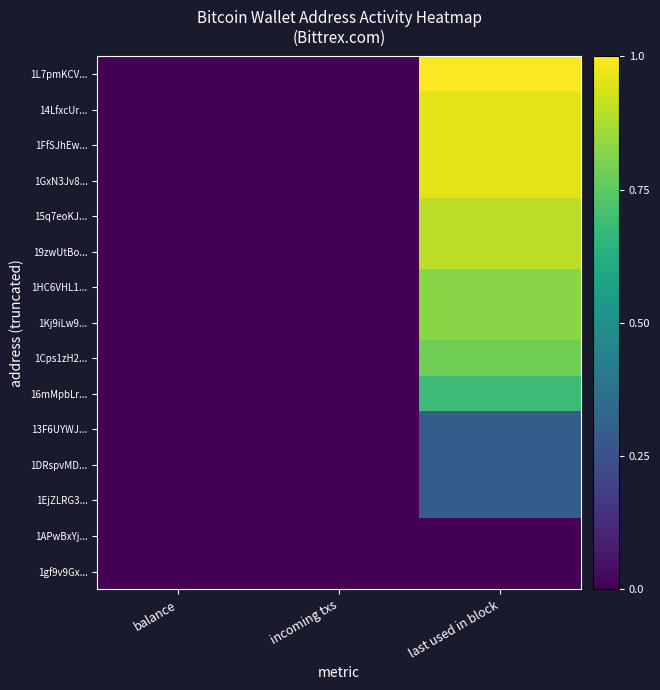

Reading left to right, what are all the values shown in this chart?

1L7pmKCV...: balance=0.0	incoming txs=0.0	last used in block=1.0
14LfxcUr...: balance=0.0	incoming txs=0.0	last used in block=1.0
1FfSJhEw...: balance=0.0	incoming txs=0.0	last used in block=1.0
1GxN3Jv8...: balance=0.0	incoming txs=0.0	last used in block=1.0
15q7eoKJ...: balance=0.0	incoming txs=0.0	last used in block=0.9
19zwUtBo...: balance=0.0	incoming txs=0.0	last used in block=0.9
1HC6VHL1...: balance=0.0	incoming txs=0.0	last used in block=0.8
1Kj9iLw9...: balance=0.0	incoming txs=0.0	last used in block=0.8
1Cps1zH2...: balance=0.0	incoming txs=0.0	last used in block=0.8
16mMpbLr...: balance=0.0	incoming txs=0.0	last used in block=0.7
13F6UYWJ...: balance=0.0	incoming txs=0.0	last used in block=0.3
1DRspvMD...: balance=0.0	incoming txs=0.0	last used in block=0.3
1EjZLRG3...: balance=0.0	incoming txs=0.0	last used in block=0.3
1APwBxYj...: balance=0.0	incoming txs=0.0	last used in block=0.0
1gf9v9Gx...: balance=0.0	incoming txs=0.0	last used in block=0.0